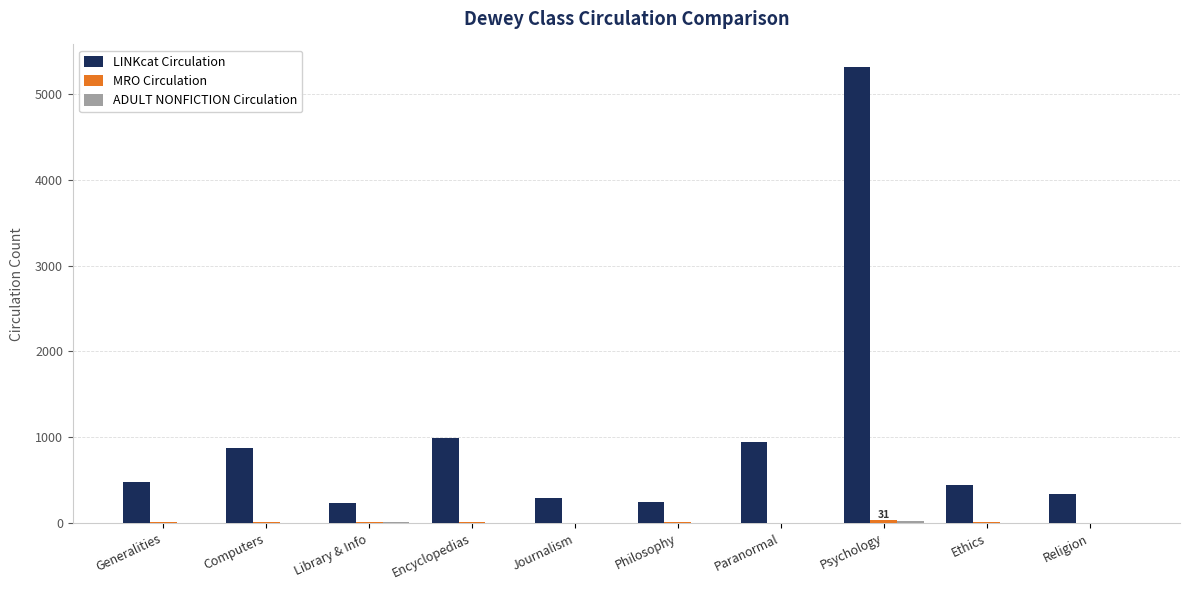

What is the sum of all LINKcat Circulation values?

10148